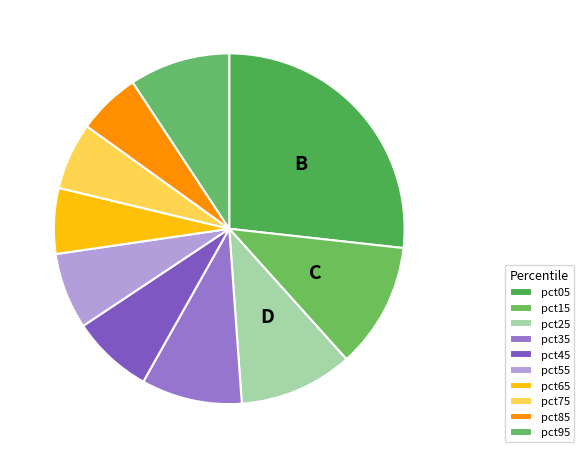

Do pct05 and pct65 together represent more than half of the pie?

No